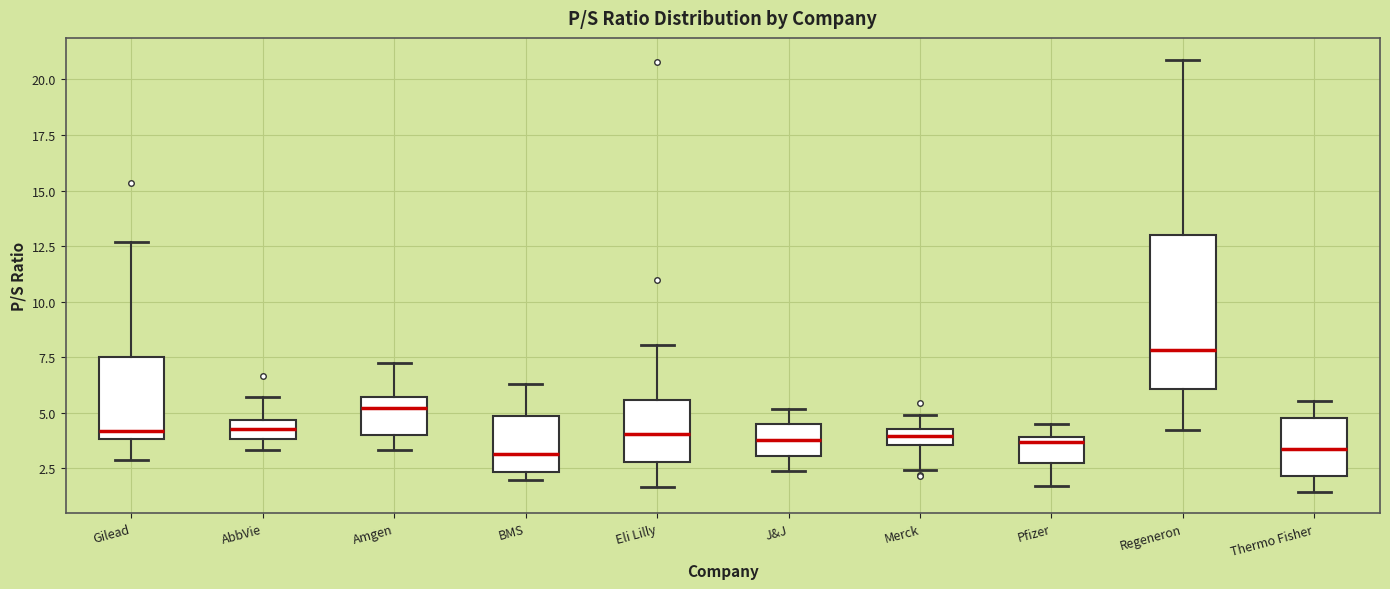

Where does the upper whisker of the box for Gilead end on the y-axis? The values are not printed on the chart, so give them approximately, as read against the axis.

12.5